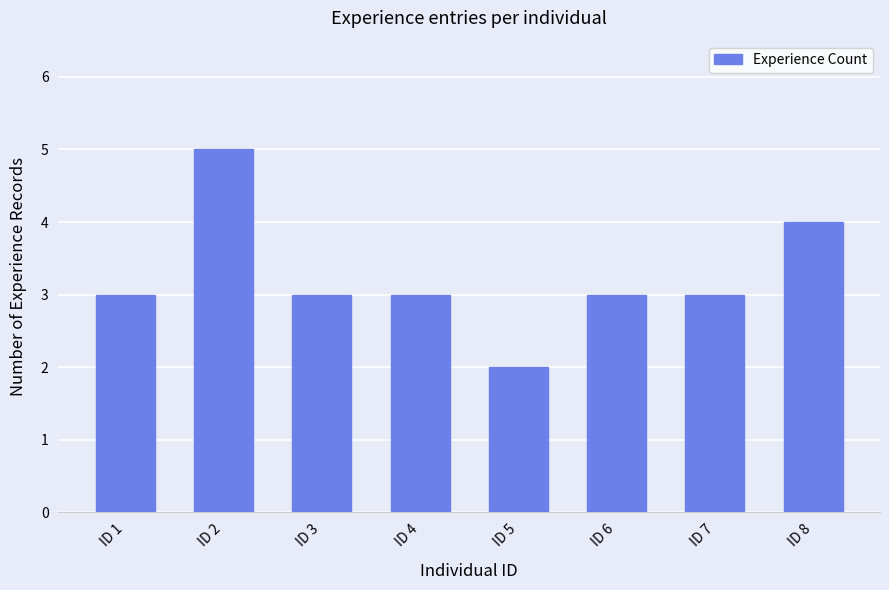

What is the average value?

3